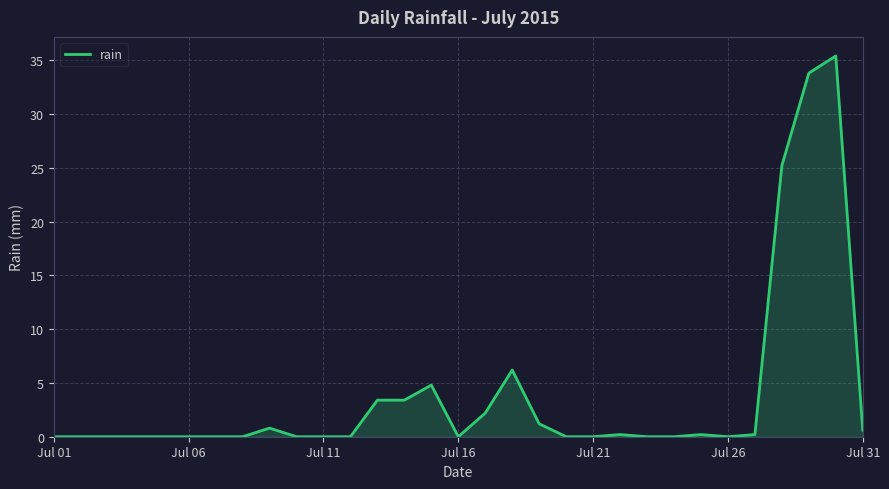

What is the maximum value shown in the chart?

35.4